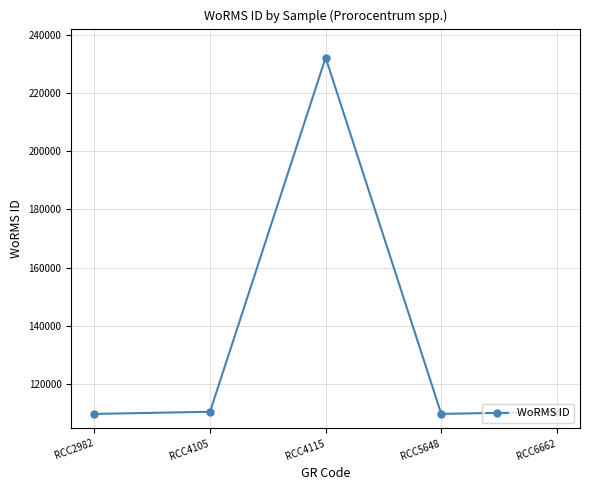

True or false: the data has more than 0 interior local peaks.

True